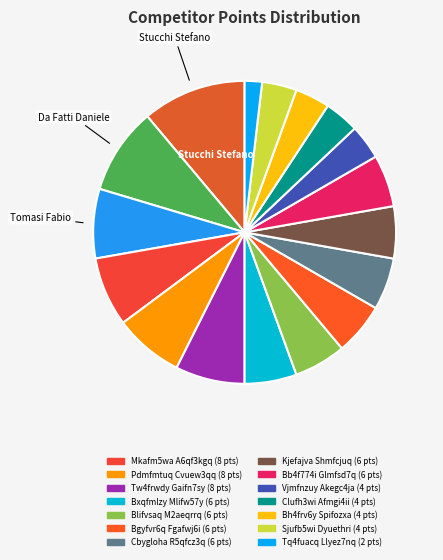

How many segments does this pie chart have?

17